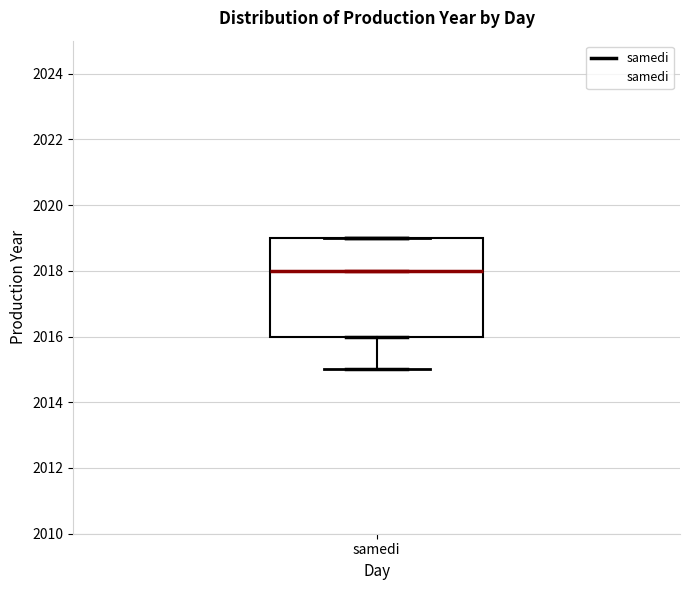

Transcribe this box plot: give where the median line is, the range the box spans, and where the two whiskers end, as read against the y-axis. The values are not printed on the chart, so give them approximately, as read against the axis.

median 2018, box 2016 to 2019, whiskers 2015 to 2019